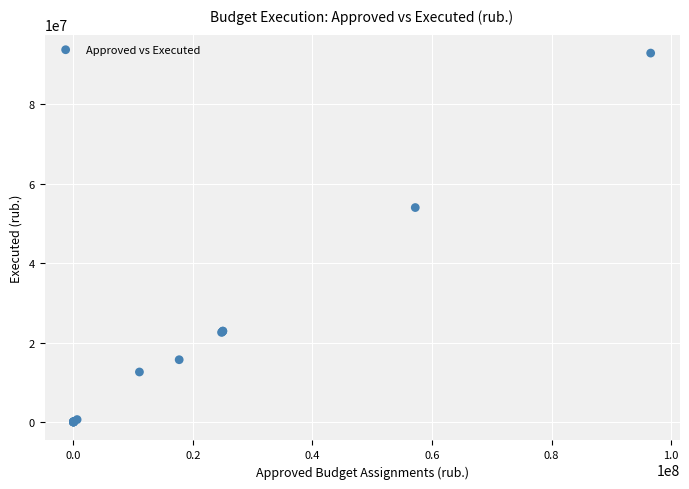

What Y value in the scatter plot is closest to 46404976?

53951906.9